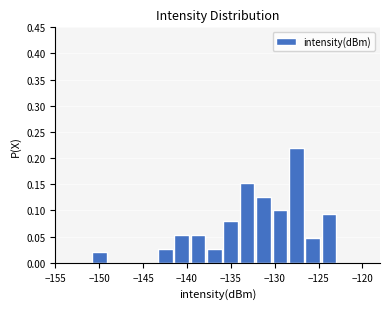

Read against the x-axis, roughly where is the centre of the tallest bar?

-127.5